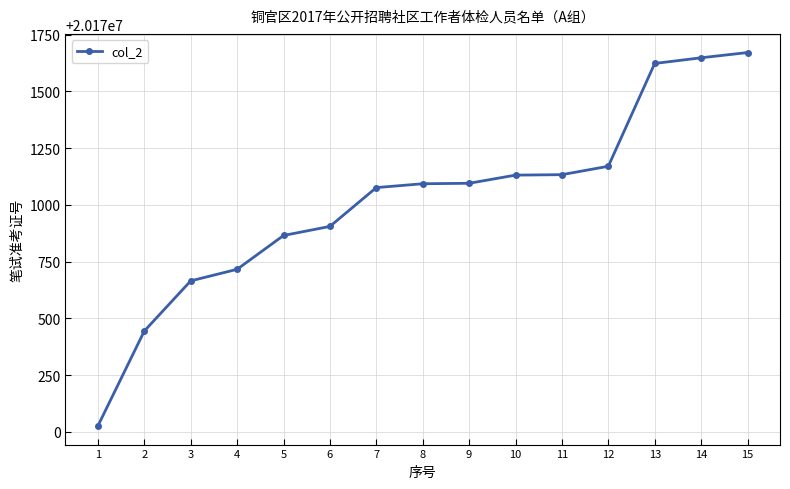

What is the change in value from 1 to 8?

+1067